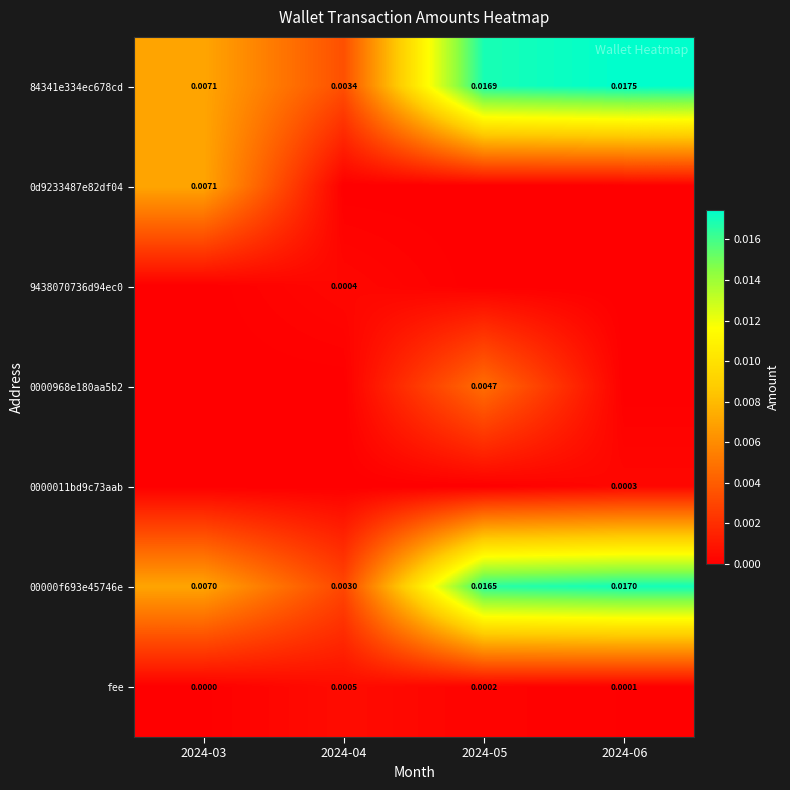

True or false: fee has a value of 0.0 at 2024-04.

True